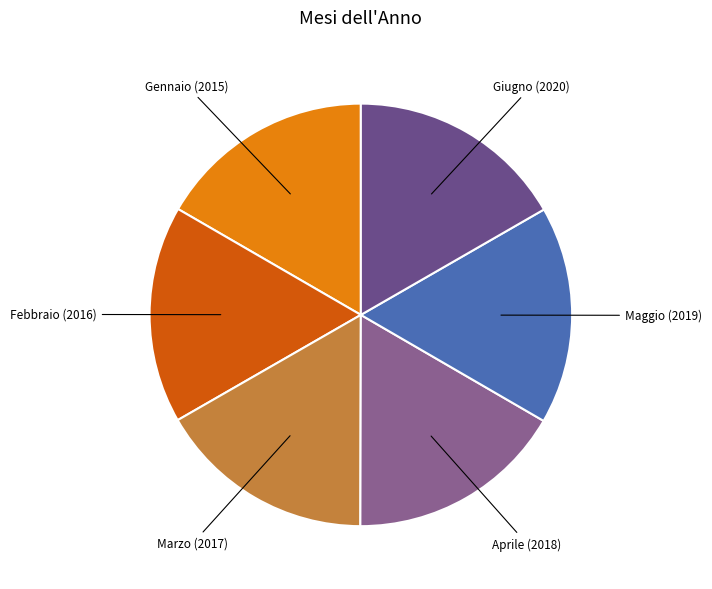

Is it true that Aprile is 29% of the pie?

False